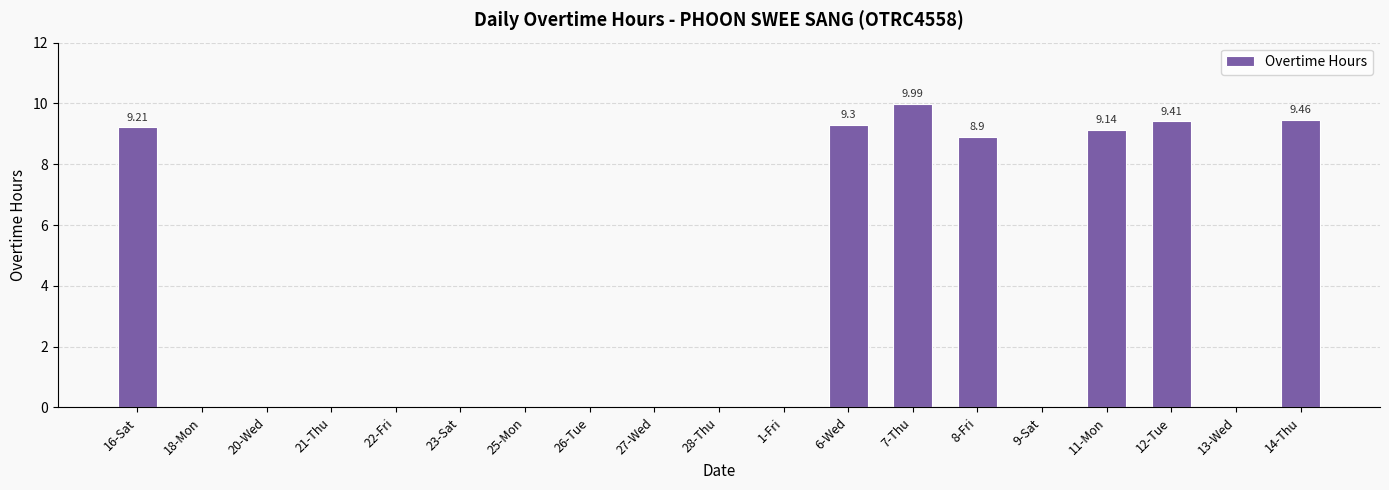

Count the number of categories in the chart.

19